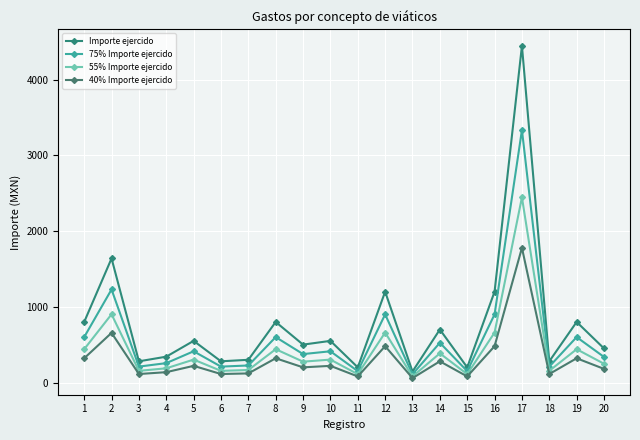

Which series has the largest range (max minus min)?

Importe ejercido